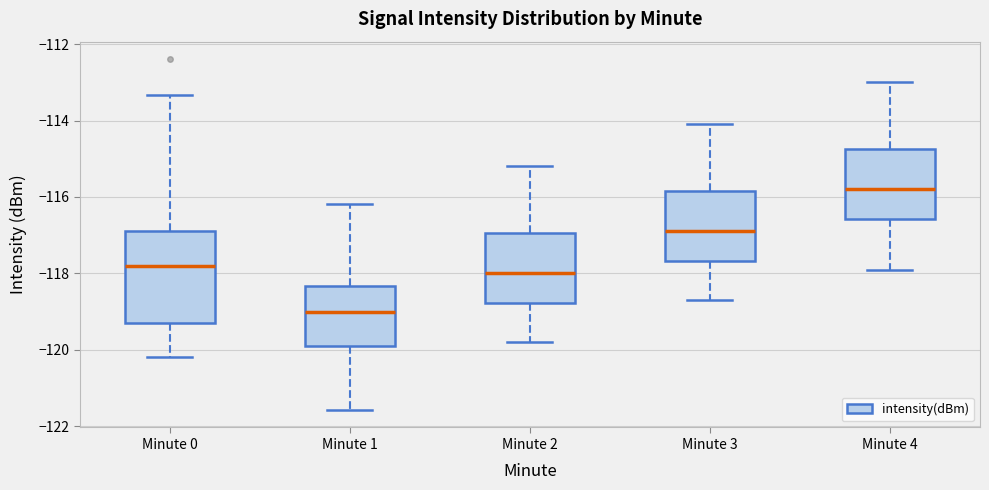

Reading left to right, read every box against the y-axis: the position of its median line, the range the box covers, and the ends of its whiskers. The values are not printed on the chart, so give them approximately, as read against the axis.

Minute 0: median -117.8, box -119.2 to -117.0, whiskers -120.2 to -113.4
Minute 1: median -119.0, box -120.0 to -118.4, whiskers -121.6 to -116.2
Minute 2: median -118.0, box -118.8 to -117.0, whiskers -119.8 to -115.2
Minute 3: median -116.8, box -117.6 to -115.8, whiskers -118.6 to -114.0
Minute 4: median -115.8, box -116.6 to -114.8, whiskers -117.8 to -113.0